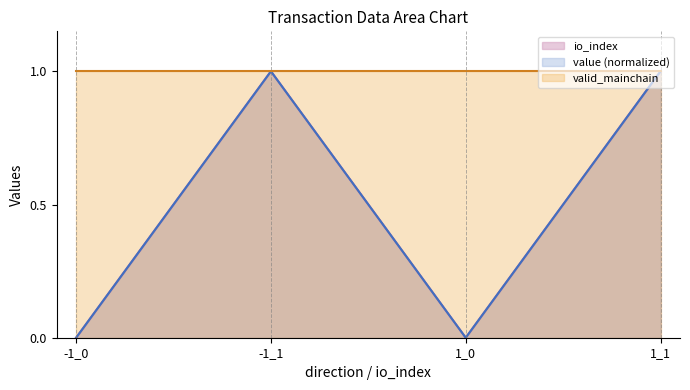

What is the maximum value shown in the chart?

1.0